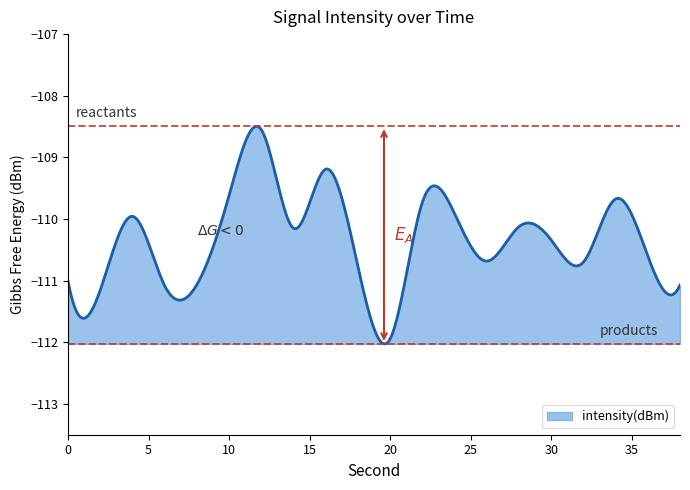

What is the difference between the maximum and minimum values?

3.5